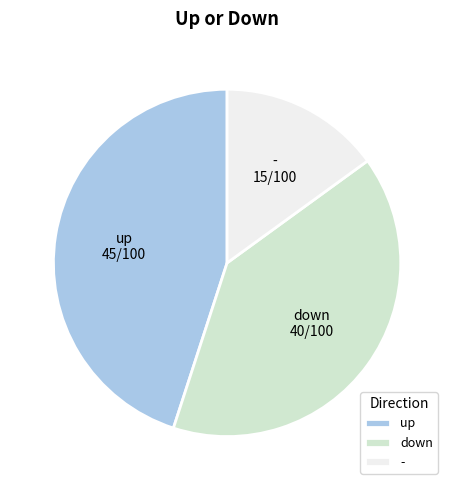

Is the sum of up and down greater than half?

Yes